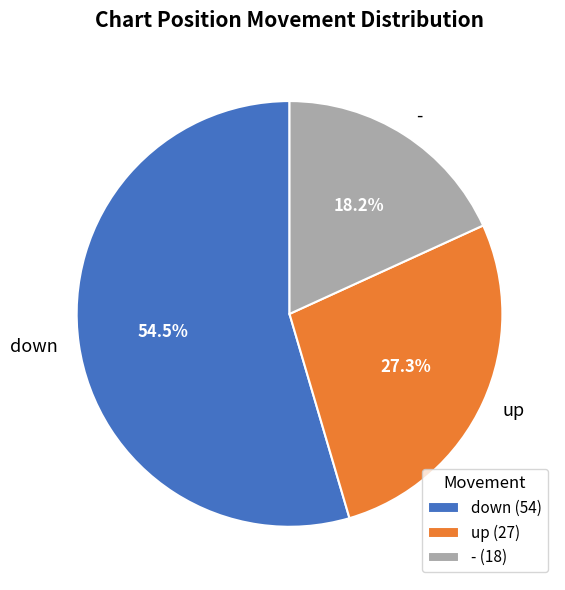

Which category accounts for the majority?

down